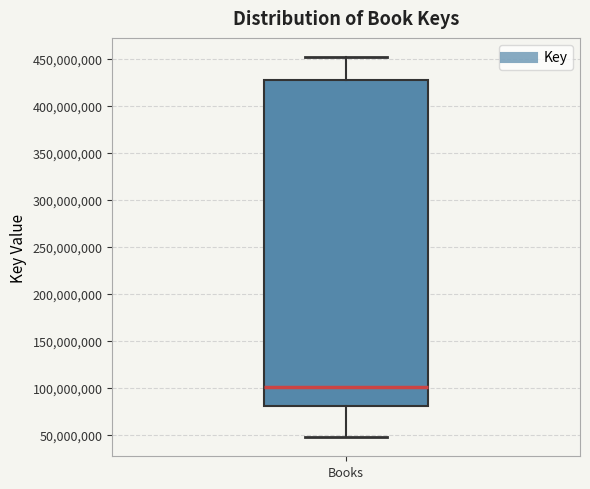

Where does the lower whisker of the box for Books end on the y-axis? The values are not printed on the chart, so give them approximately, as read against the axis.

45000000